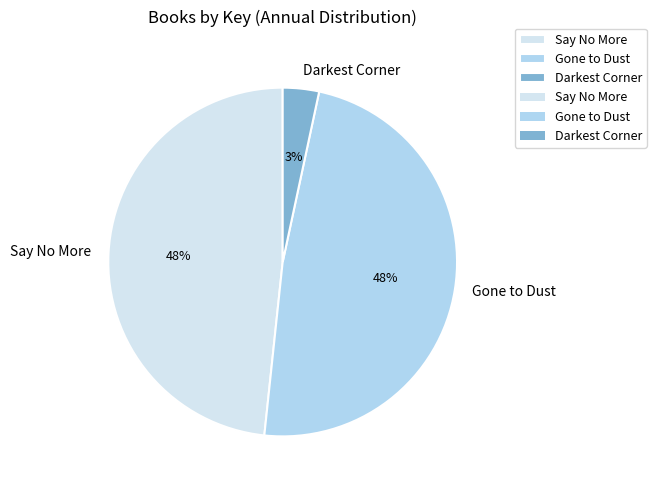

Is the sum of Say No More and Gone to Dust greater than half?

Yes